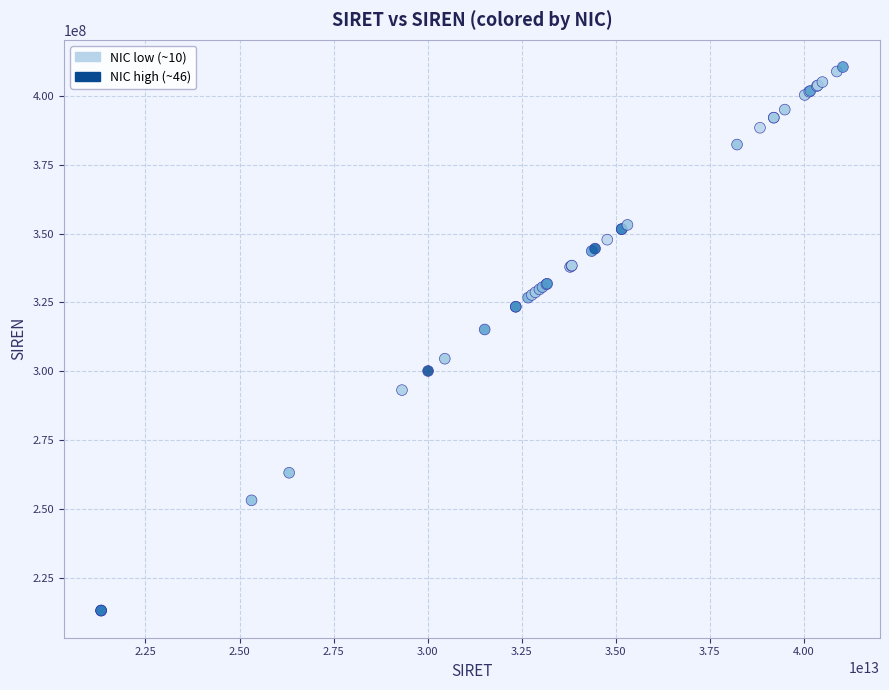

What Y value in the scatter plot is closest to 311826074?

315193599